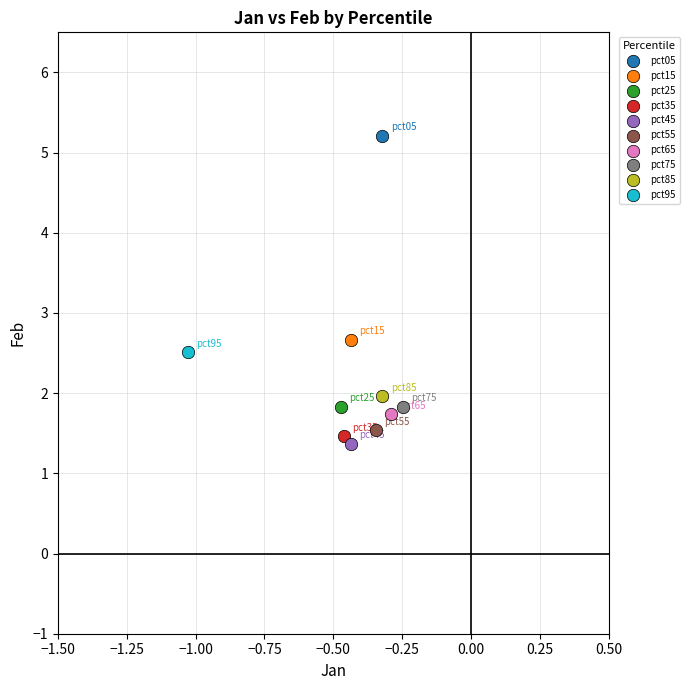

What are all the series names shown in the legend?

pct05, pct15, pct25, pct35, pct45, pct55, pct65, pct75, pct85, pct95